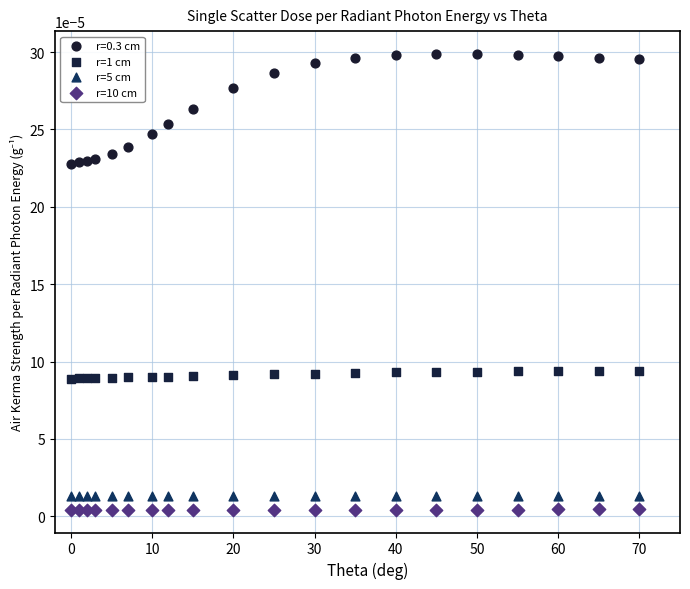

Which series reaches the minimum Y coordinate?

r=10 cm